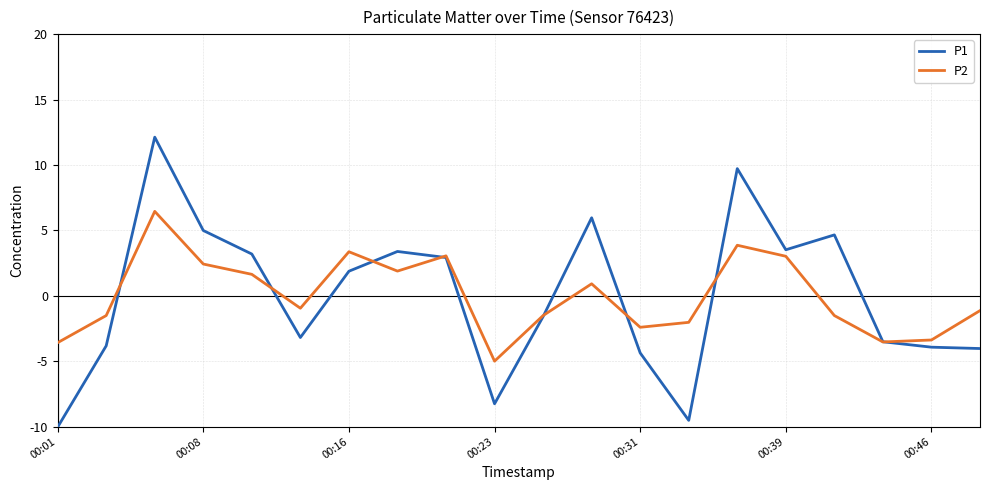

What is the lowest value of the P2 series?

-5.0